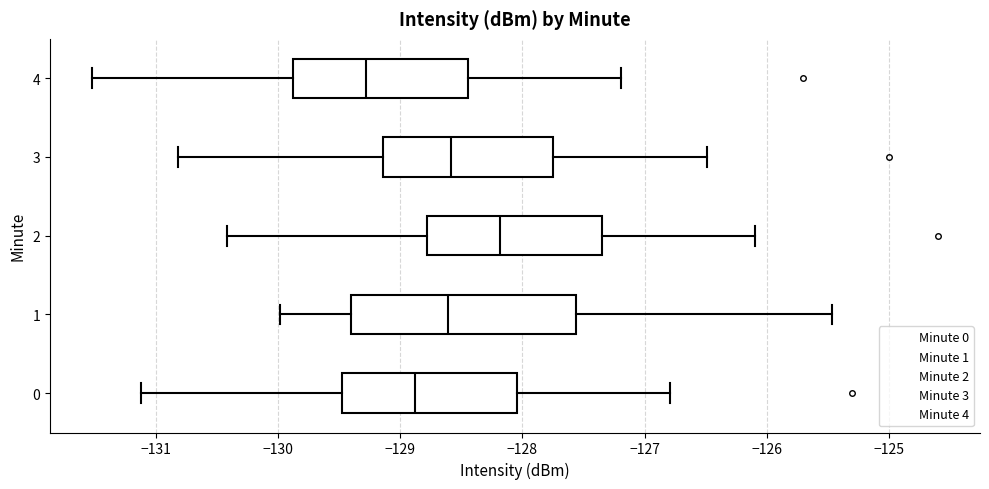

Which box has the furthest to the left median line?

4